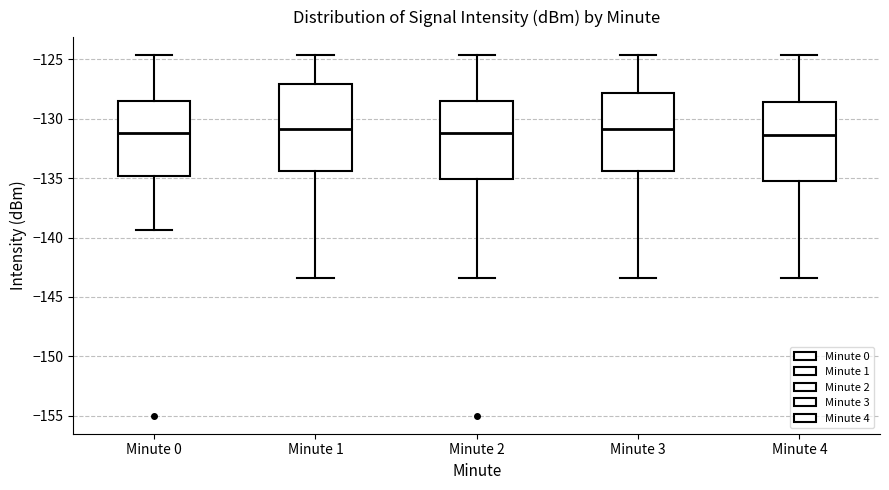

Where is the lower edge of the box for Minute 4 on the y-axis? The values are not printed on the chart, so give them approximately, as read against the axis.

-135.0